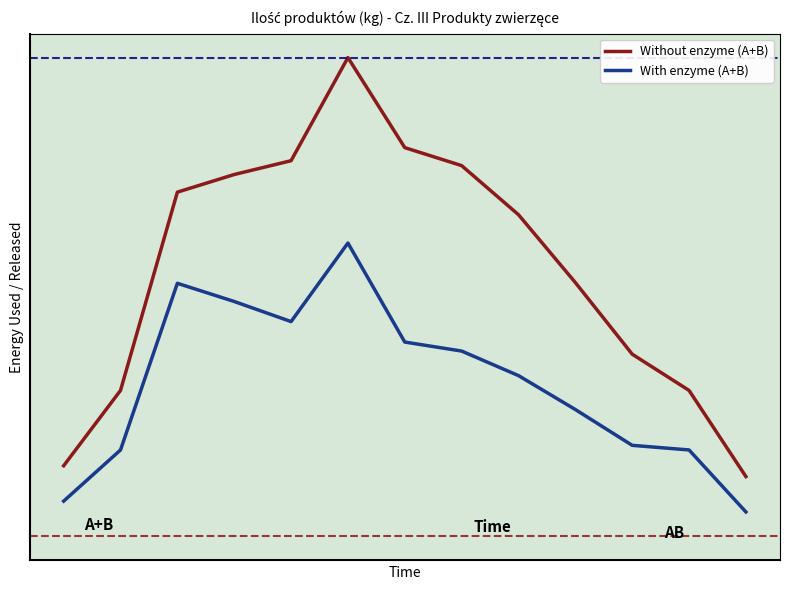

Is this an area chart (filled region under the line)?

No